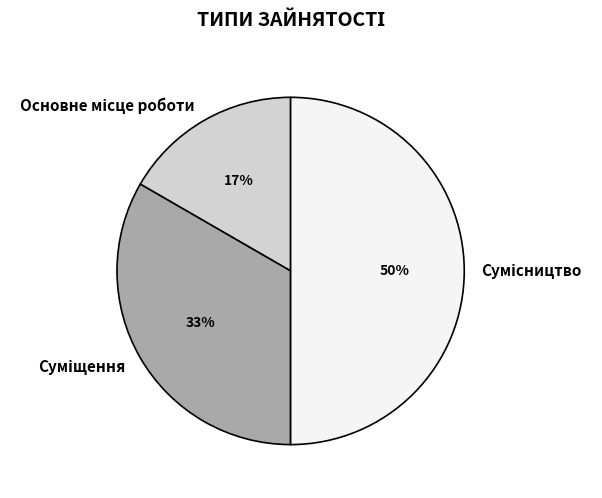

To the nearest percent, what is the difference between the largest and smallest slice percentages?

33%